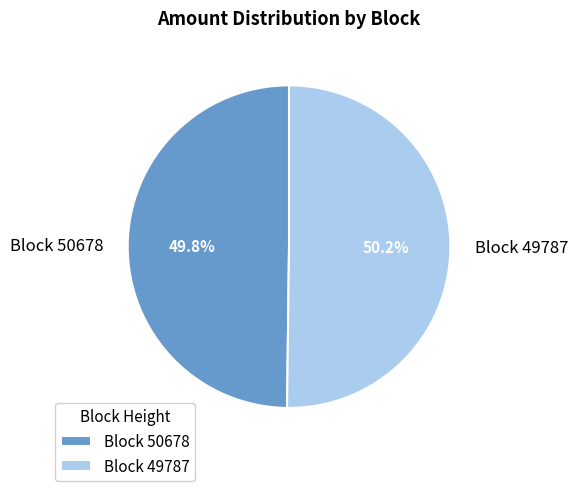

What is the total percentage of Block 50678 and Block 49787?

100.0%